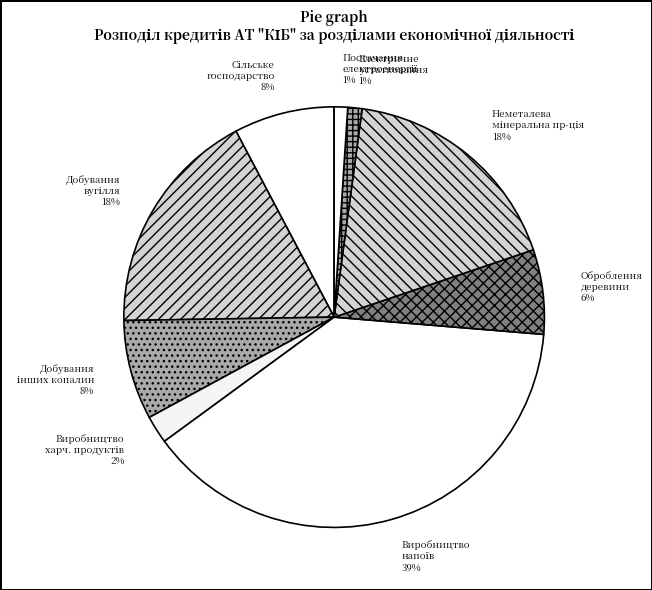

To the nearest percent, what is the difference between the largest and smallest slice percentages?

38%